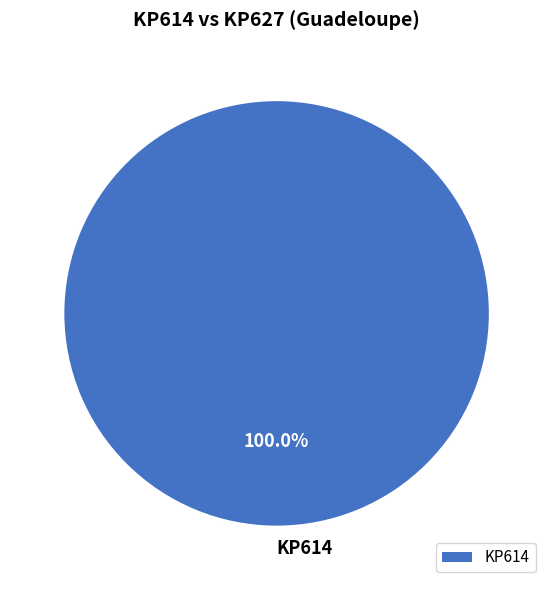

Which category accounts for the majority?

KP614